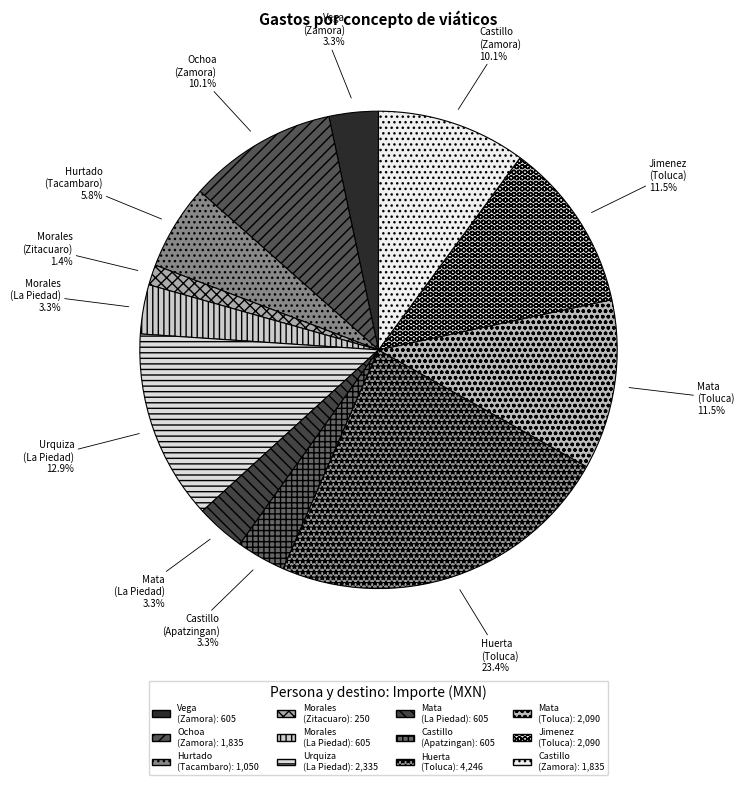

Is there any slice that represents more than half of the pie?

No